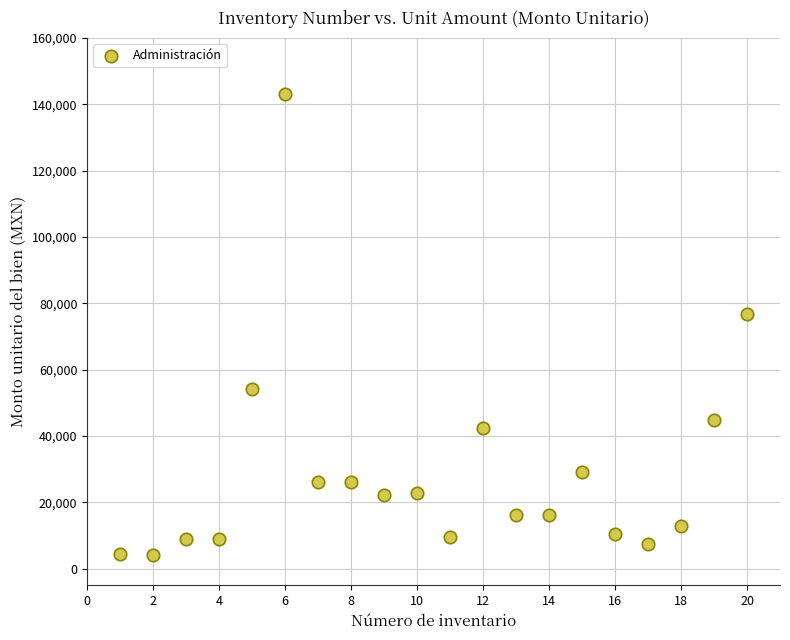

What is the range of X values (max minus min)?

19.0